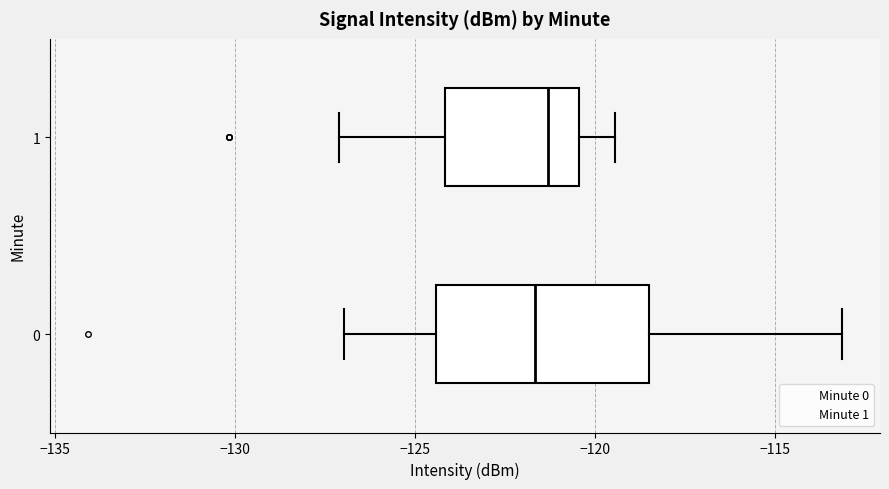

Reading bottom to top, transcribe this box plot: for each box, give where its median line is, the range the box spans, and where its two whiskers end, as read against the x-axis. The values are not printed on the chart, so give them approximately, as read against the axis.

0: median -121.5, box -124.5 to -118.5, whiskers -127.0 to -113.0
1: median -121.5, box -124.0 to -120.5, whiskers -127.0 to -119.5